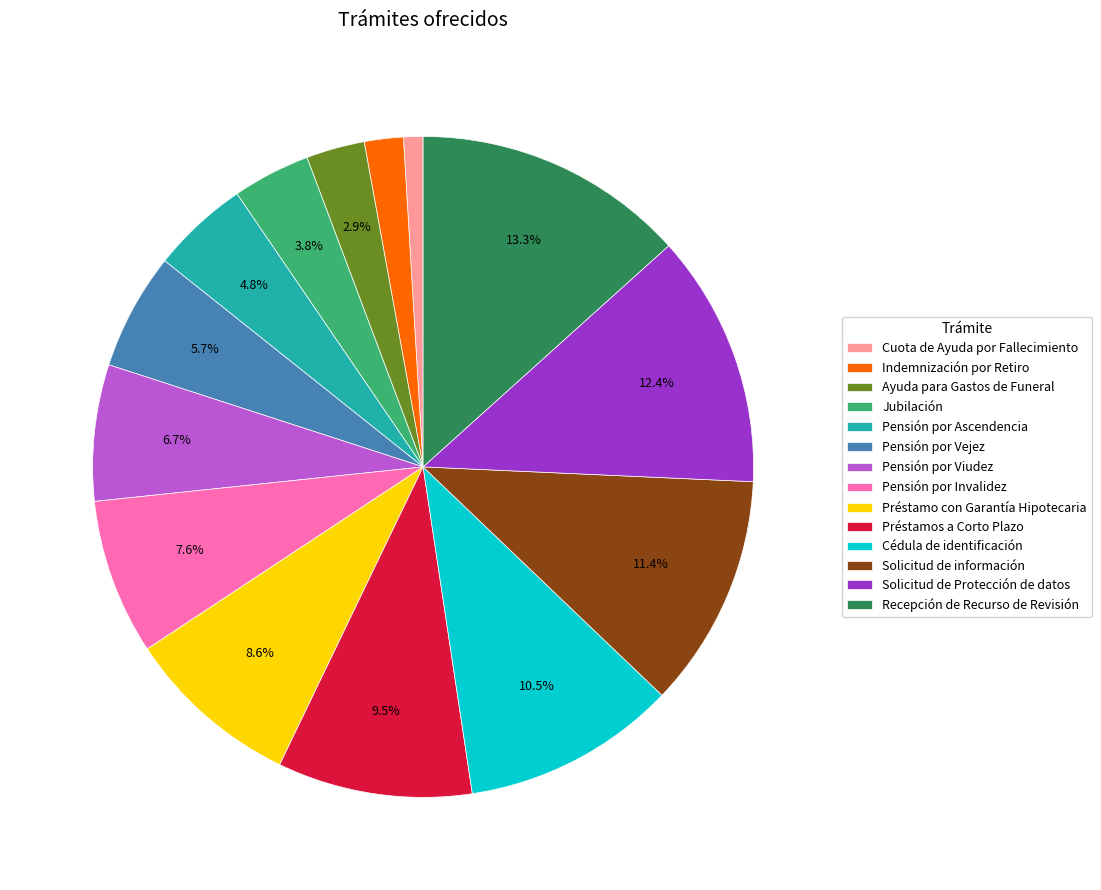

Which has a higher value, Pensión por Viudez or Indemnización por Retiro?

Pensión por Viudez